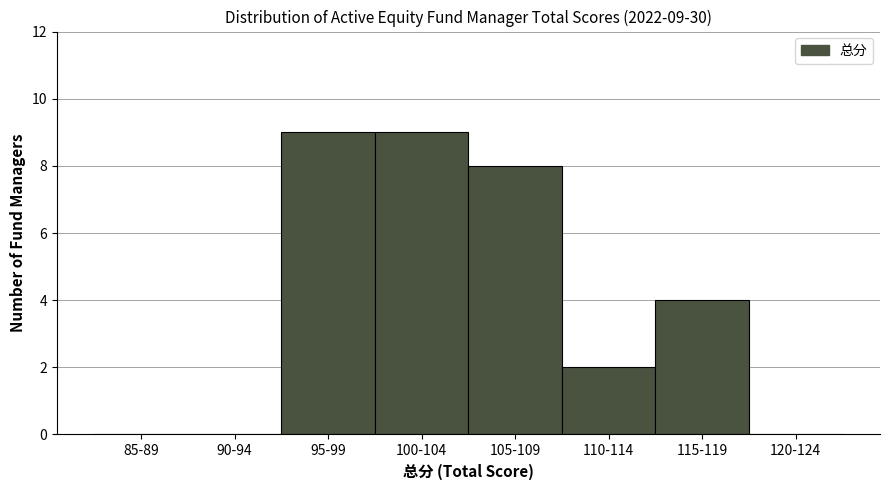

Reading left to right, what are all the values shown in this chart?

85-89=0	90-94=0	95-99=9	100-104=9	105-109=8	110-114=2	115-119=4	120-124=0